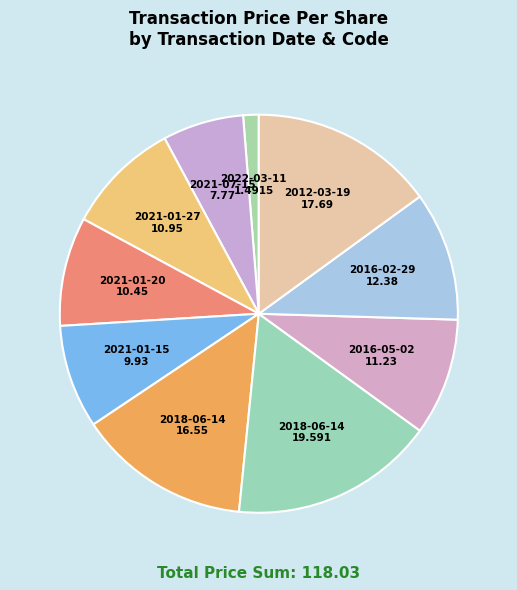

How many segments does this pie chart have?

10